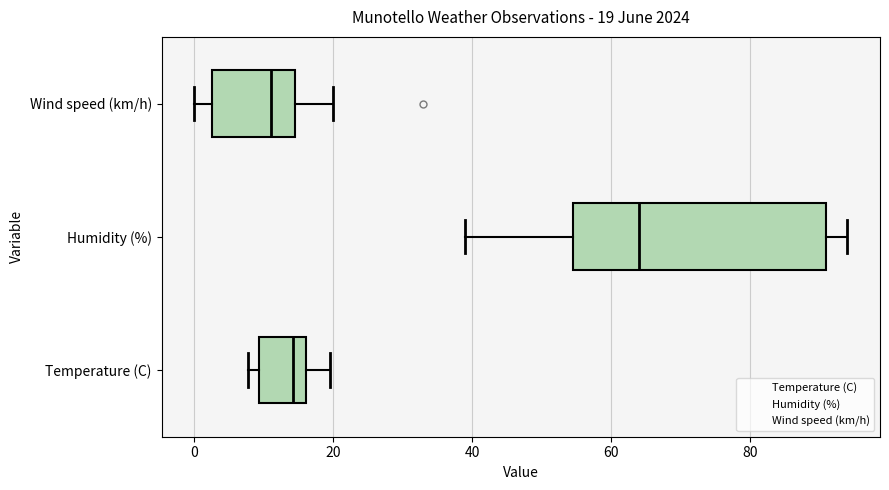

Which box is the widest, from its left edge to its right edge?

Humidity (%)